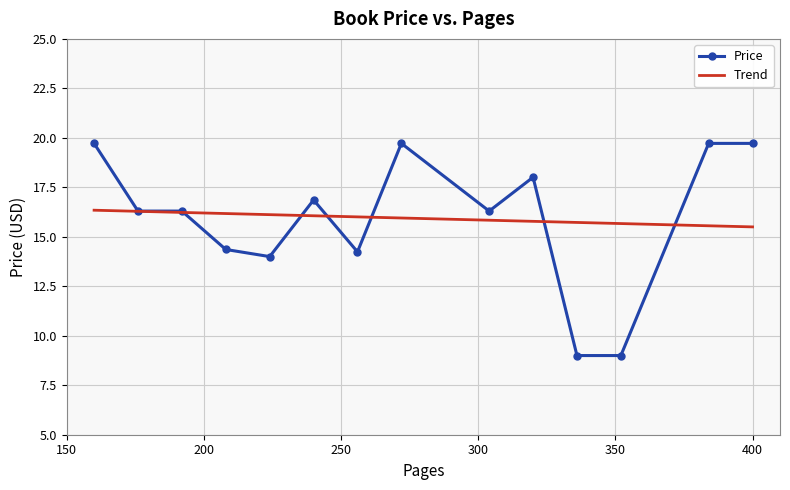

At which label is the value closest to 14?

224